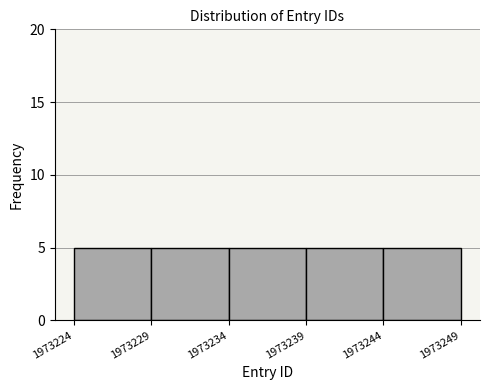

Reading left to right, transcribe this chart: for each bar, give the range it covers on the x-axis and its height. The values are not printed on the chart, so give them approximately, as read against the axis.

1973224 to 1973229: 5
1973229 to 1973234: 5
1973234 to 1973239: 5
1973239 to 1973244: 5
1973244 to 1973249: 5